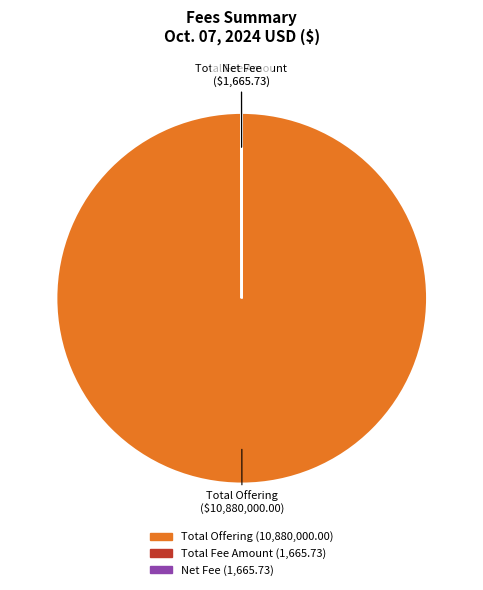

The Total Offering slice represents 100% of the pie. True or false?

True